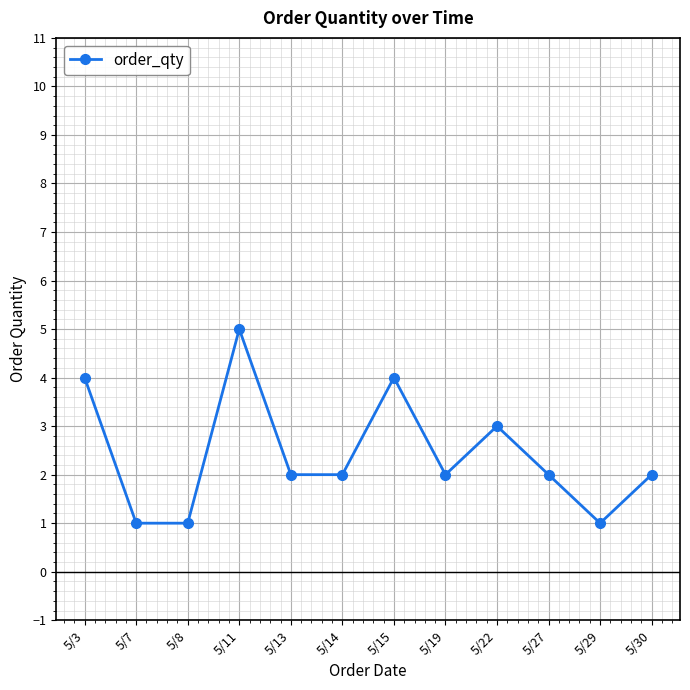

Where is the data nearest to the value 3?

5/22